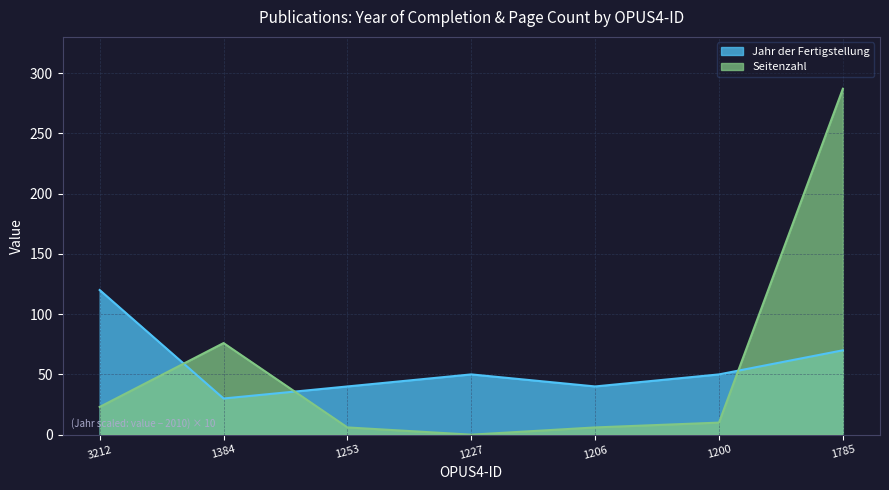

List the series in order of their overall mean, highest first.

Seitenzahl, Jahr der Fertigstellung